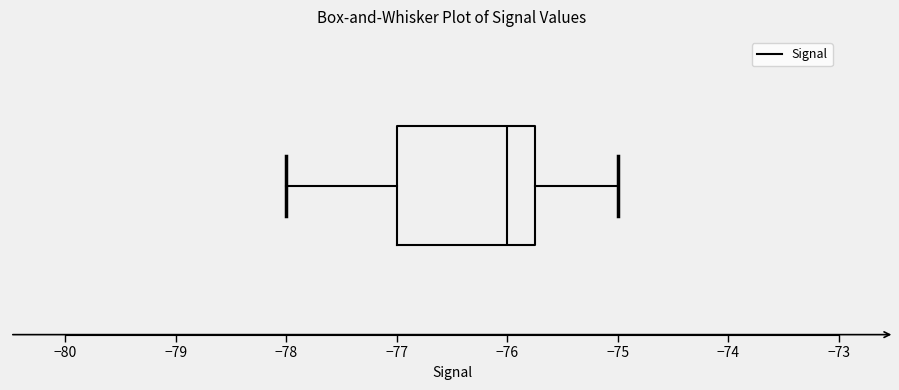

Where is the left edge of the box on the x-axis? The values are not printed on the chart, so give them approximately, as read against the axis.

-77.0